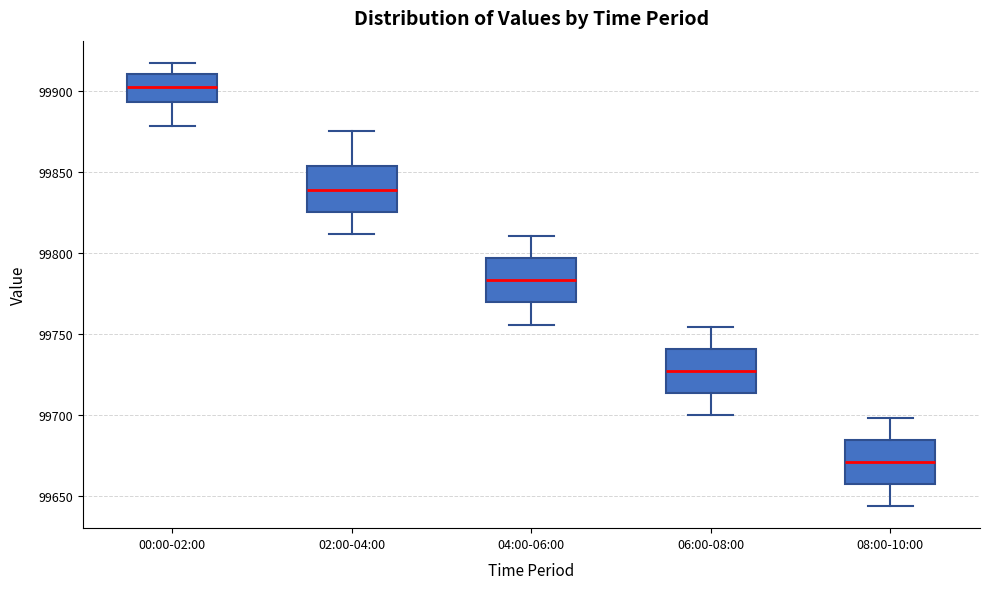

Where is the upper edge of the box for 08:00-10:00 on the y-axis? The values are not printed on the chart, so give them approximately, as read against the axis.

99685